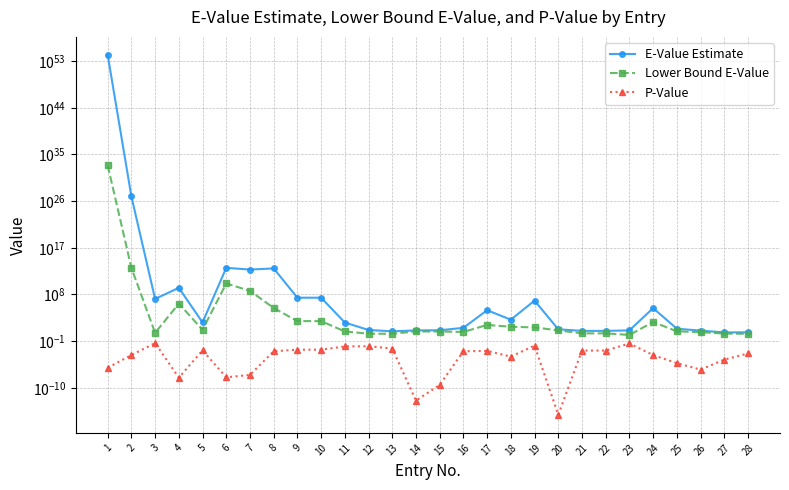

What is the sum of all P-Value values?

0.1